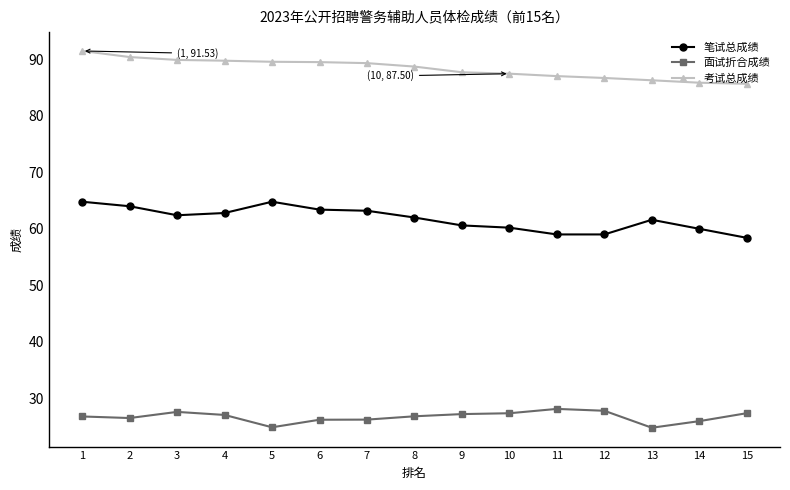

Does the chart have visible grid lines?

No